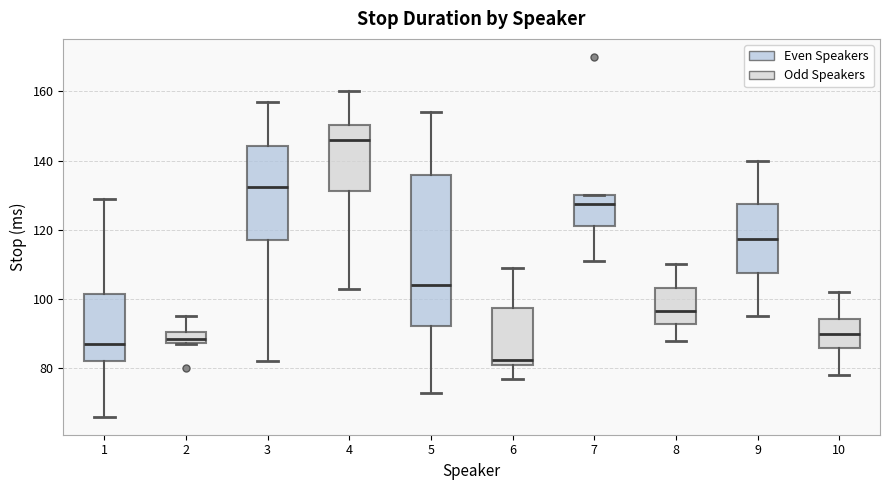

Where is the upper edge of the box at x = 7 on the y-axis? The values are not printed on the chart, so give them approximately, as read against the axis.

130